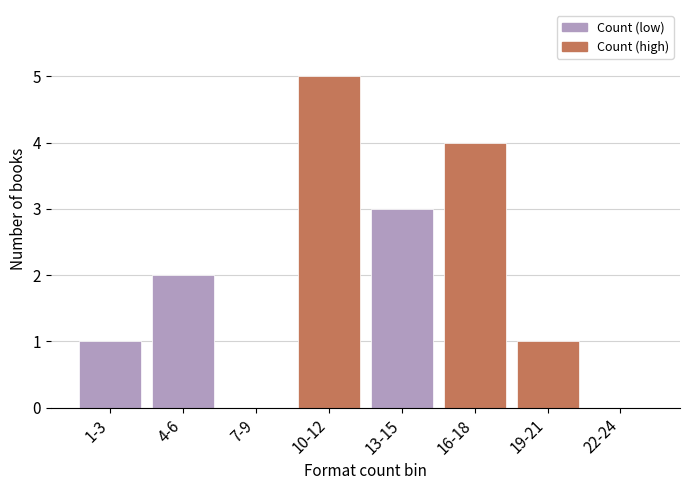

Reading right to left, what are all the values shown in this chart?

22-24=0	19-21=1	16-18=4	13-15=3	10-12=5	7-9=0	4-6=2	1-3=1